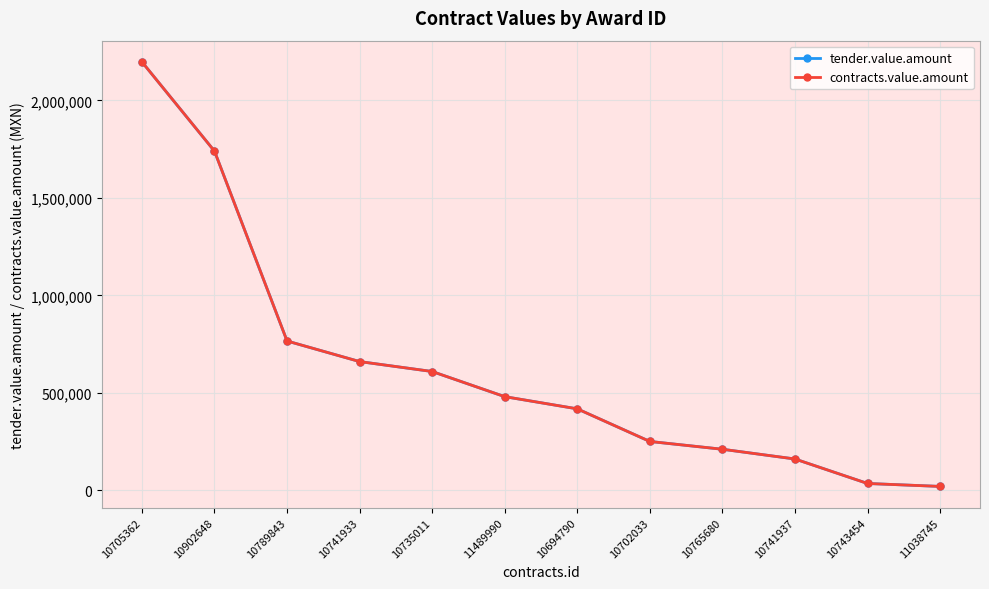

True or false: contracts.value.amount and tender.value.amount cross at least once.

False